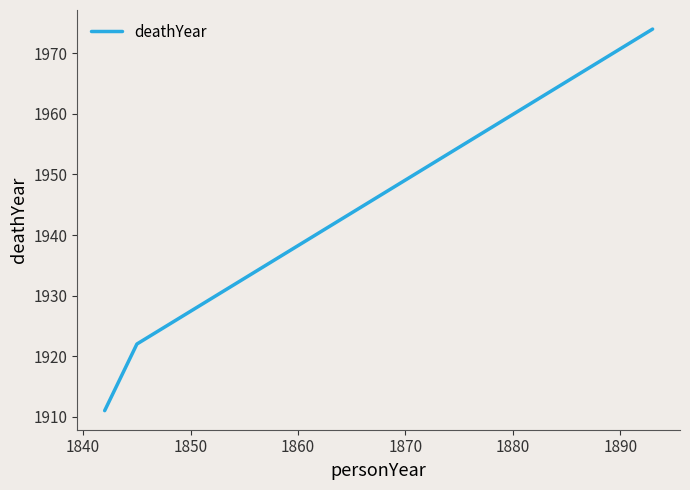

How many lines are shown in the chart?

1